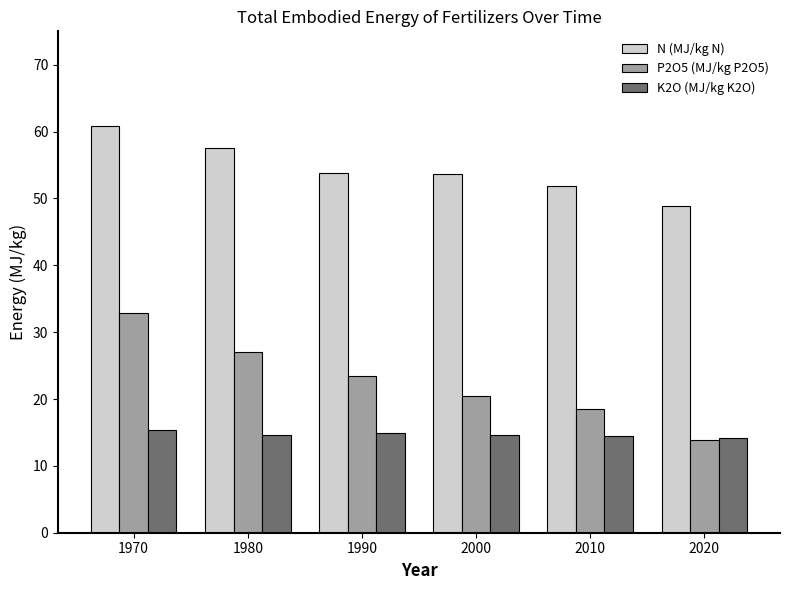

Which category has the highest value across all series?

1970